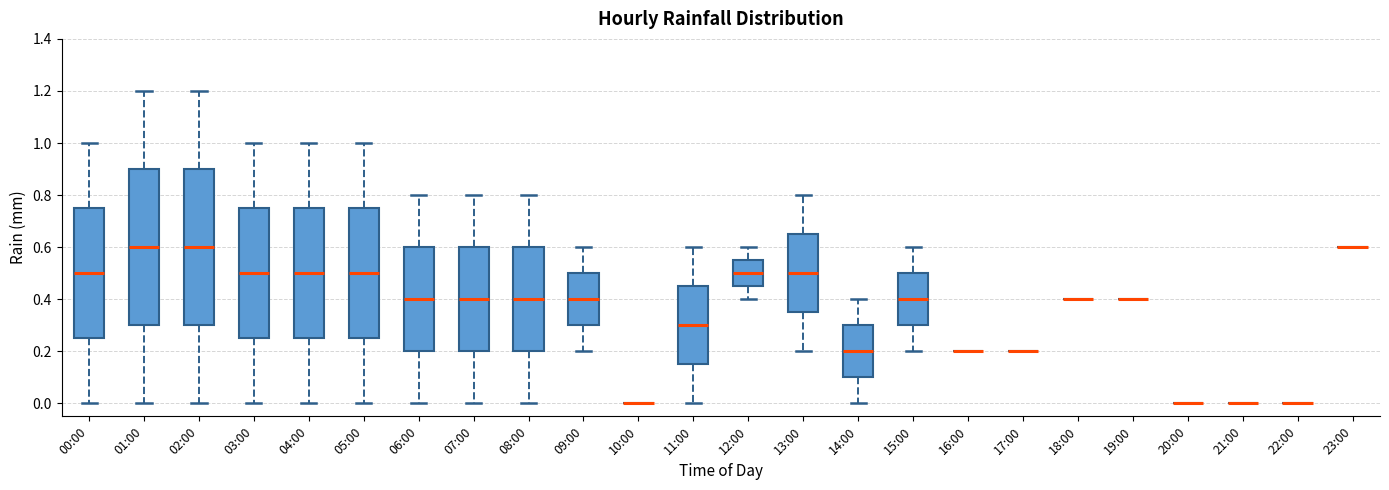

Where does the upper whisker of the box for 09:00 end on the y-axis? The values are not printed on the chart, so give them approximately, as read against the axis.

0.60